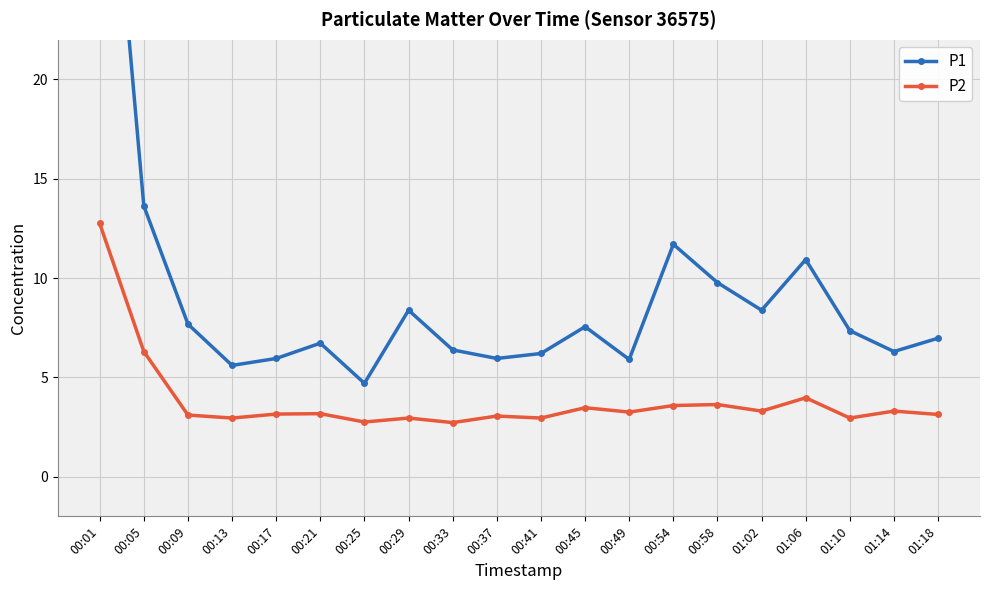

What is the sum of the P2 values at 00:13 and 01:10?

5.9